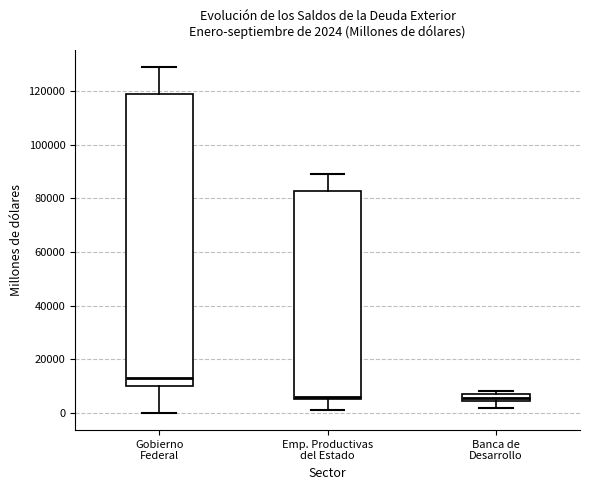

Which box is the tallest, from its lower edge to its upper edge?

Gobierno Federal